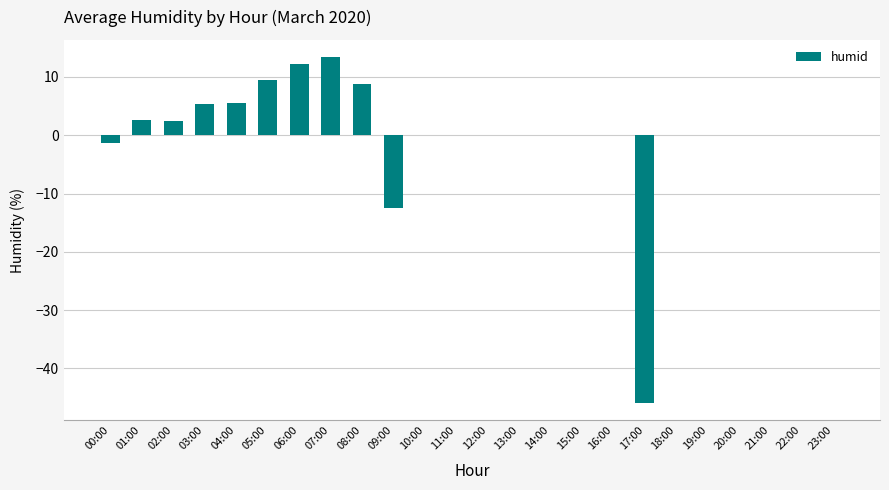

How many series are shown in this chart?

1